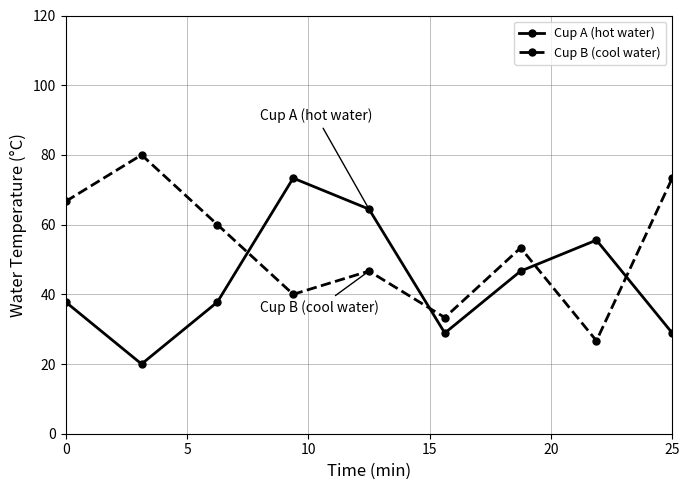

At how many categories does at least one series exceed 48?

8